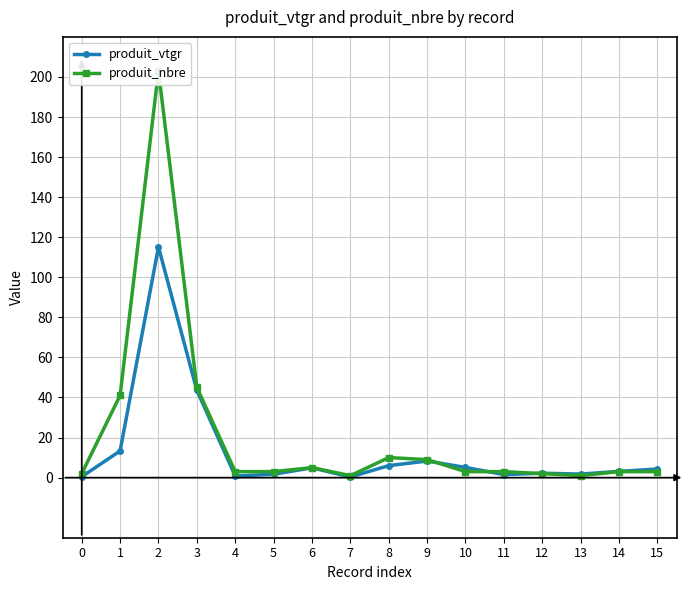

What is the average value of the produit_vtgr series?

13.3